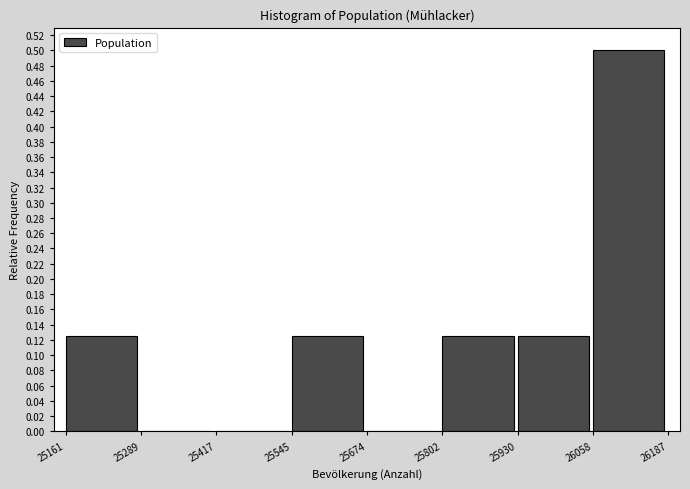

Over which range of the x-axis is the bar tallest?

26058 to 26187